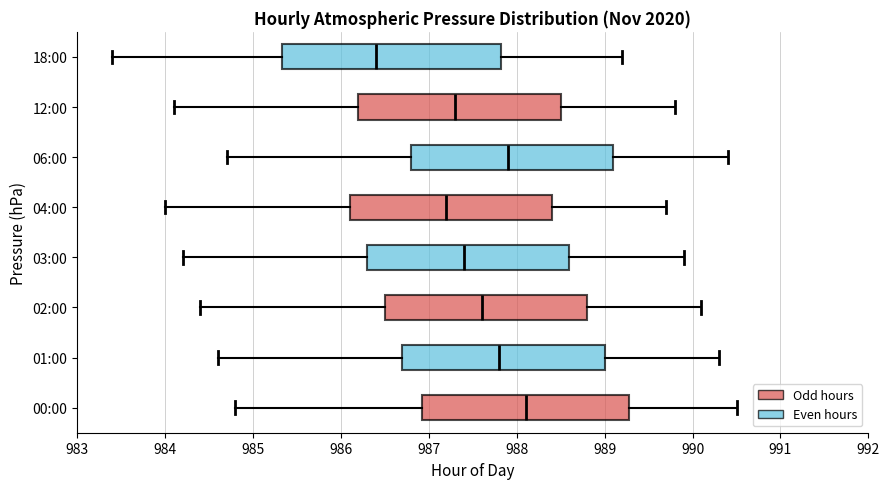

Which box is the widest, from its left edge to its right edge?

18:00